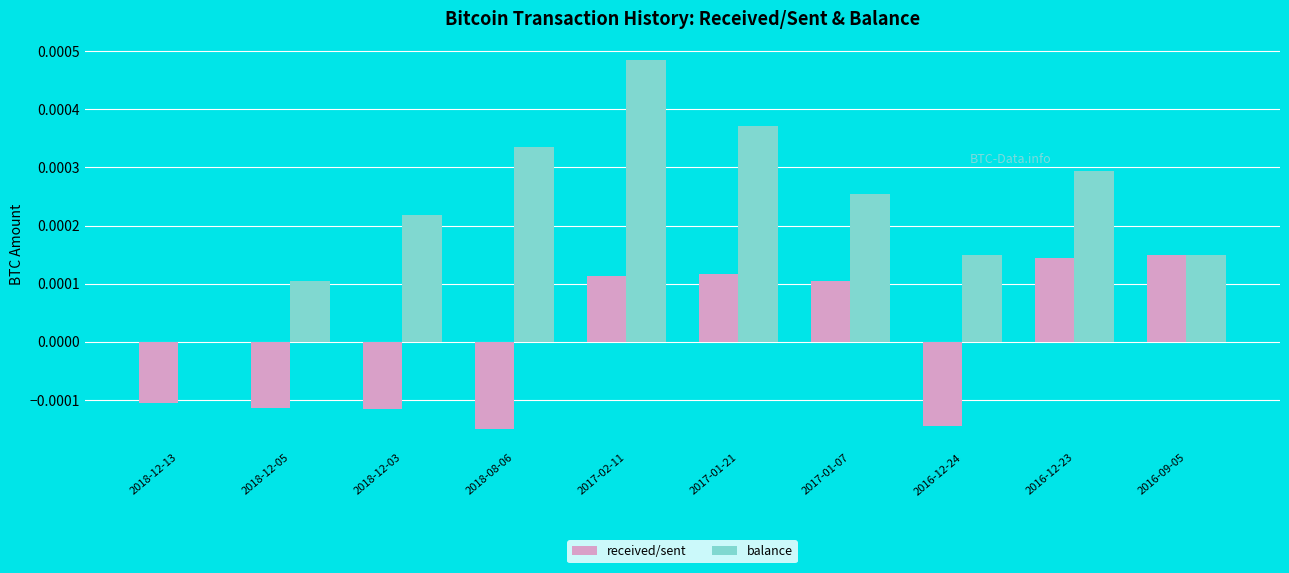

Which category has the highest value in the balance series?

2017-02-11